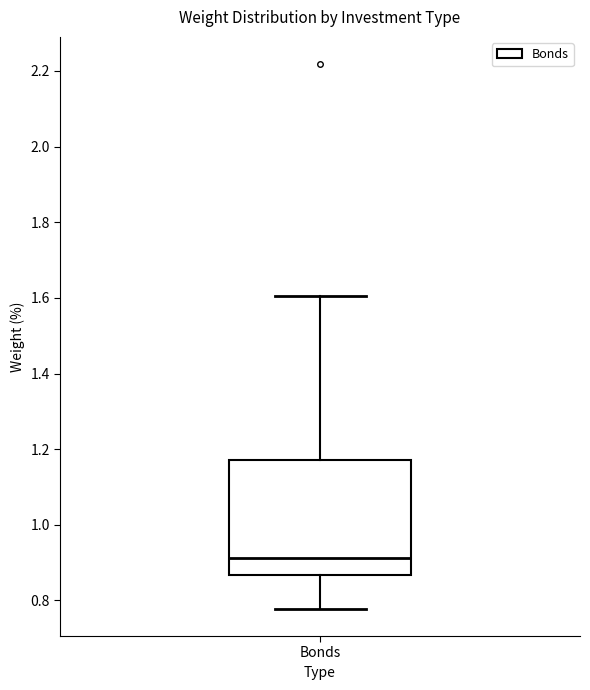

Transcribe this box plot: give where the median line is, the range the box spans, and where the two whiskers end, as read against the y-axis. The values are not printed on the chart, so give them approximately, as read against the axis.

median 0.92, box 0.86 to 1.18, whiskers 0.78 to 1.60